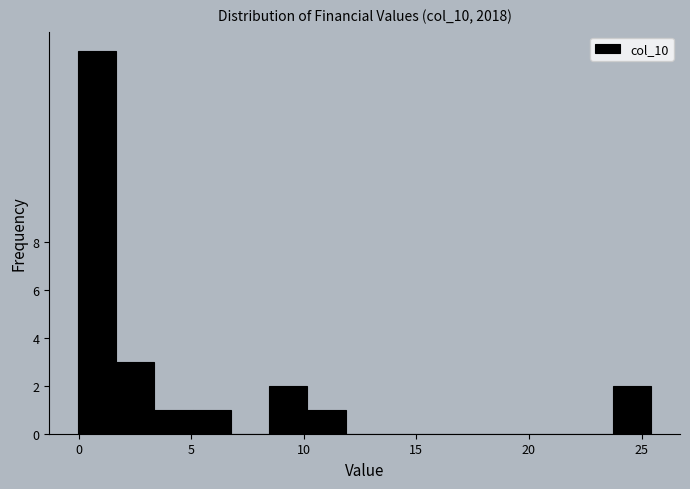

Read against the x-axis, roughly where is the centre of the tallest bar?

1.0